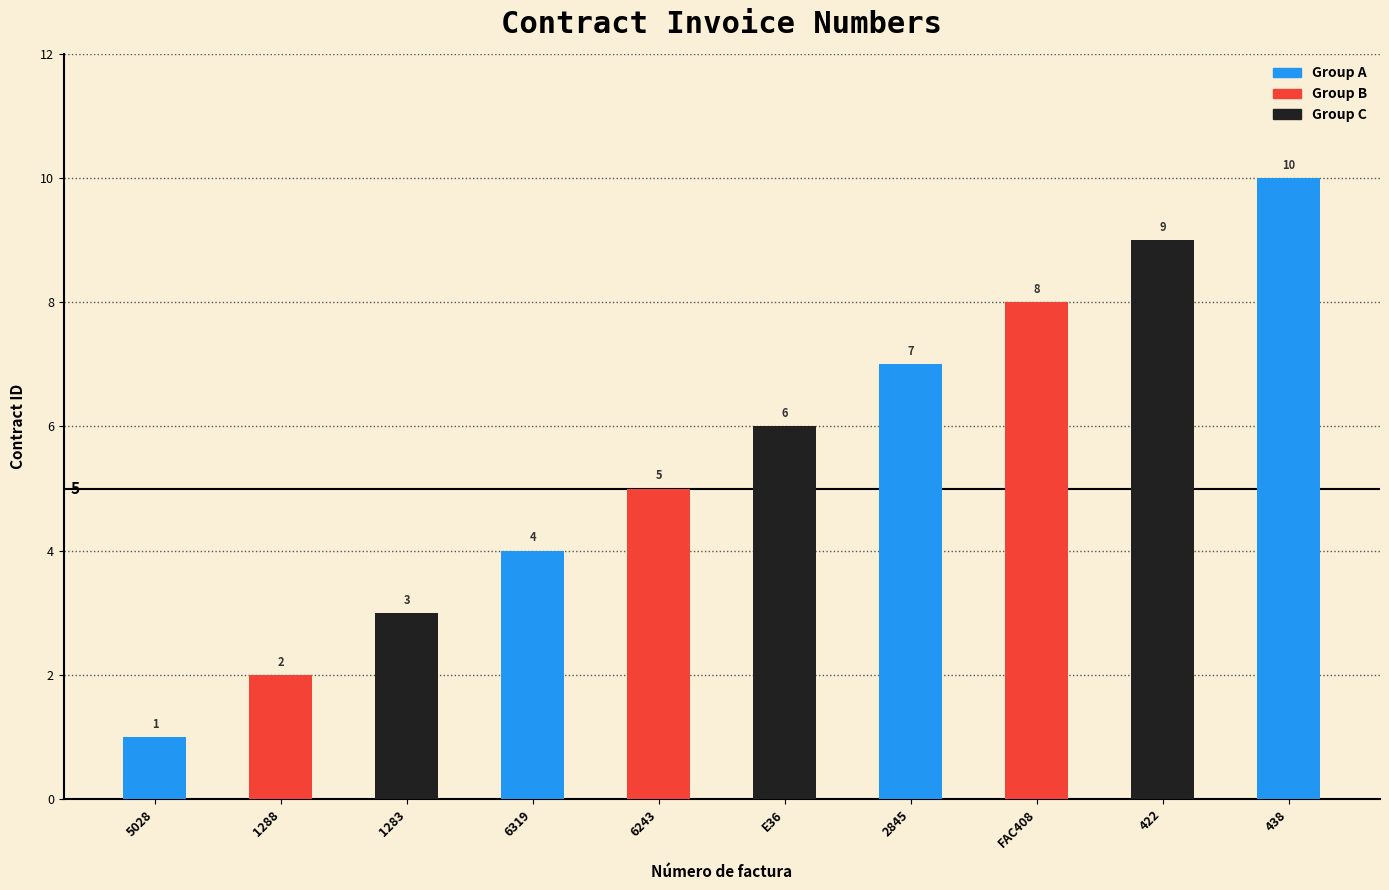

Read the value at FAC408.

8